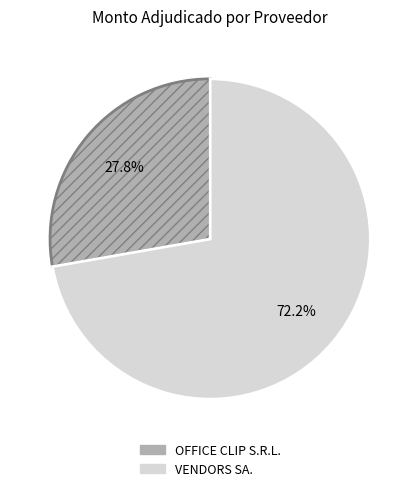

To the nearest percent, what is the average slice percentage?

50%